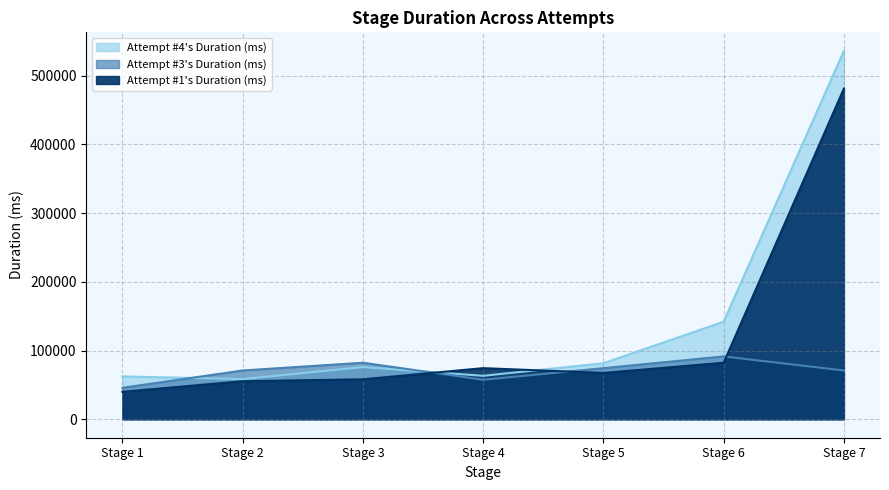

Which series ends up on top after the final intersection of Attempt #3's Duration (ms) and Attempt #1's Duration (ms)?

Attempt #1's Duration (ms)